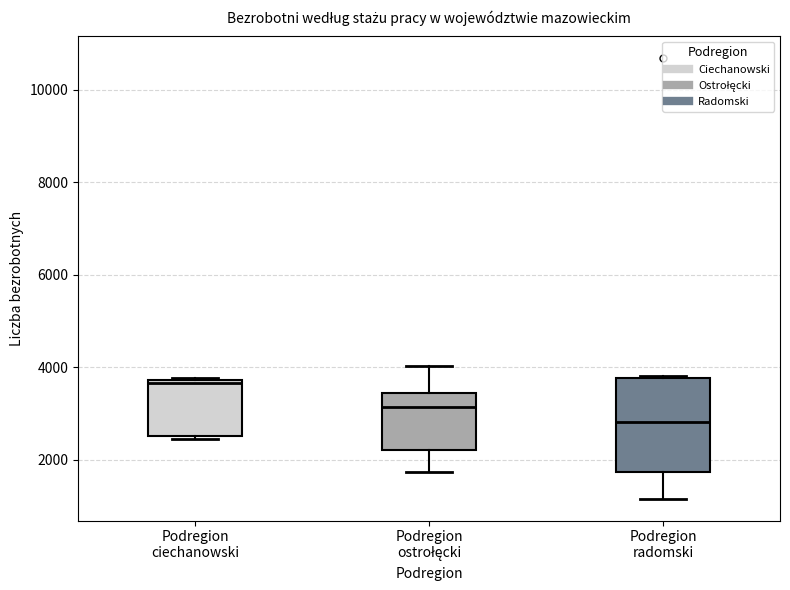

Where is the lower edge of the box for Podregion ciechanowski on the y-axis? The values are not printed on the chart, so give them approximately, as read against the axis.

2600